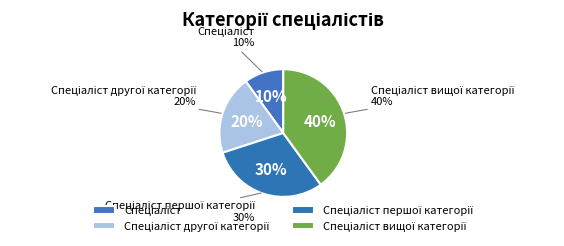

How much of the chart is everything except Спеціаліст?

90.0%